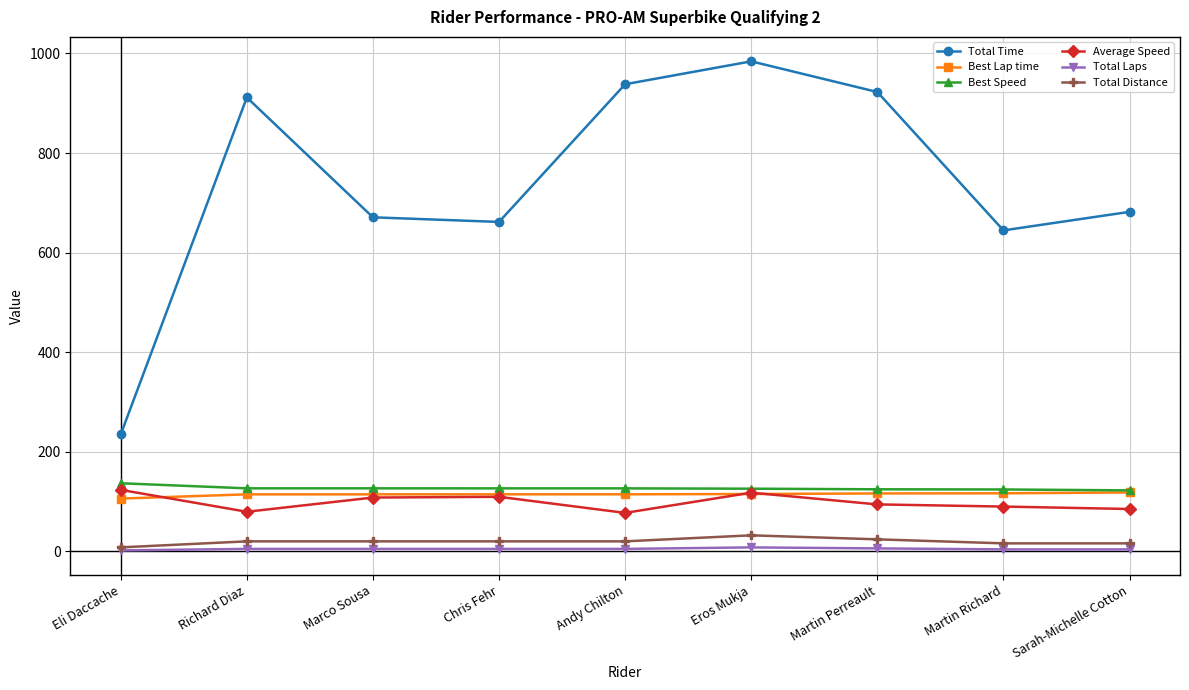

Between Eli Daccache and Martin Perreault, which series saw the biggest shift?

Total Time